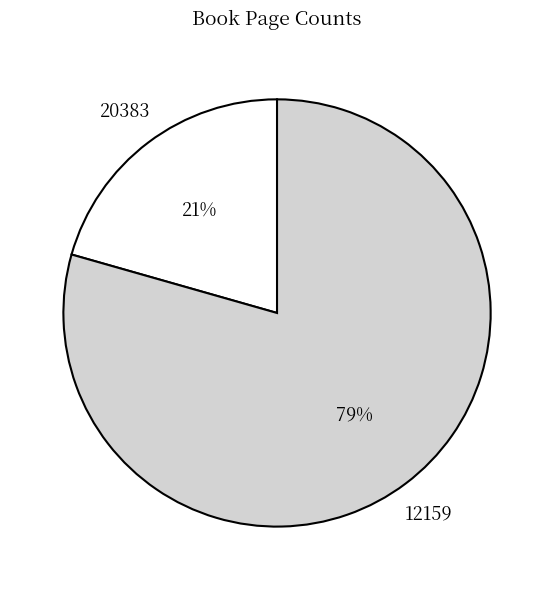

To the nearest percent, what is the average slice percentage?

50%